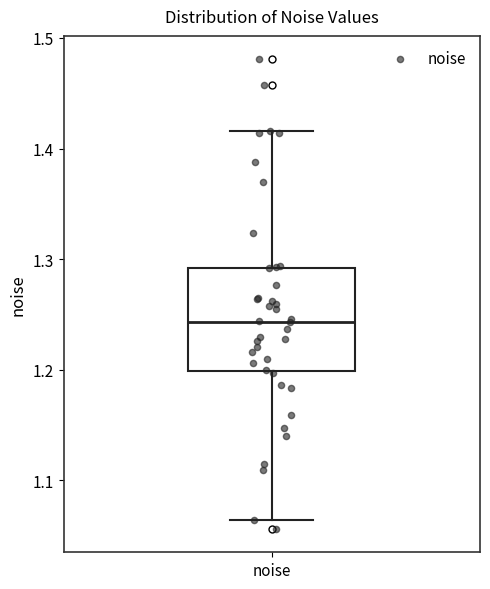

Read this box plot against the y-axis: the position of the median line, the range covered by the box, and the ends of both whiskers. The values are not printed on the chart, so give them approximately, as read against the axis.

median 1.24, box 1.20 to 1.29, whiskers 1.06 to 1.42